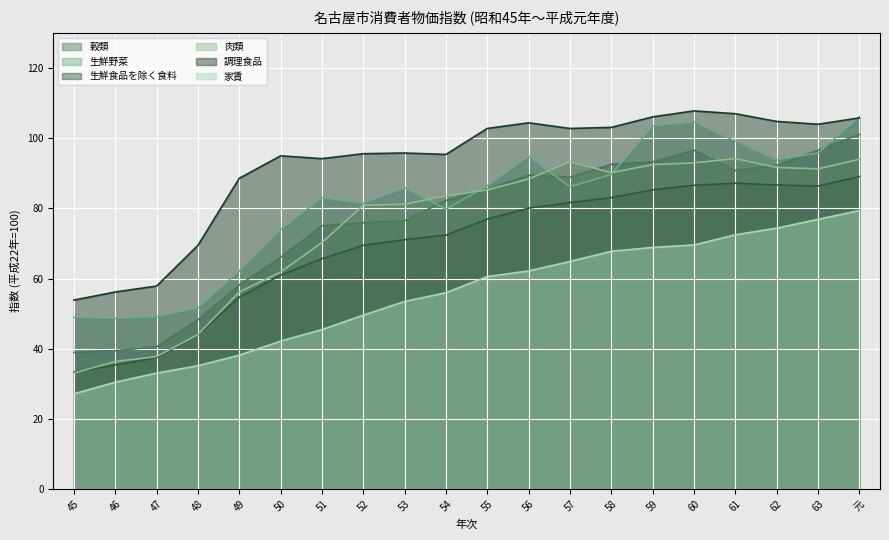

Which has a higher value, 元 or 45?

元